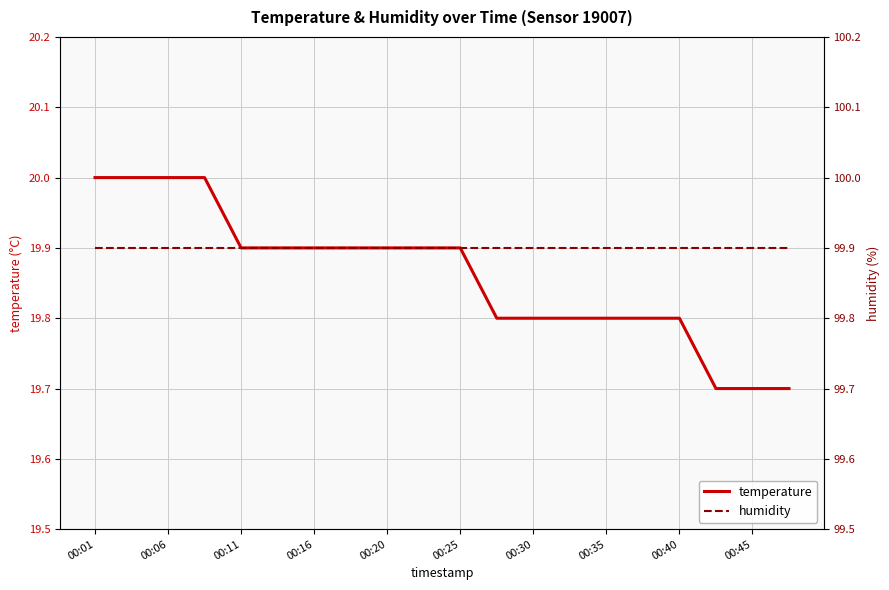

What is the lowest value of the temperature series?

19.7